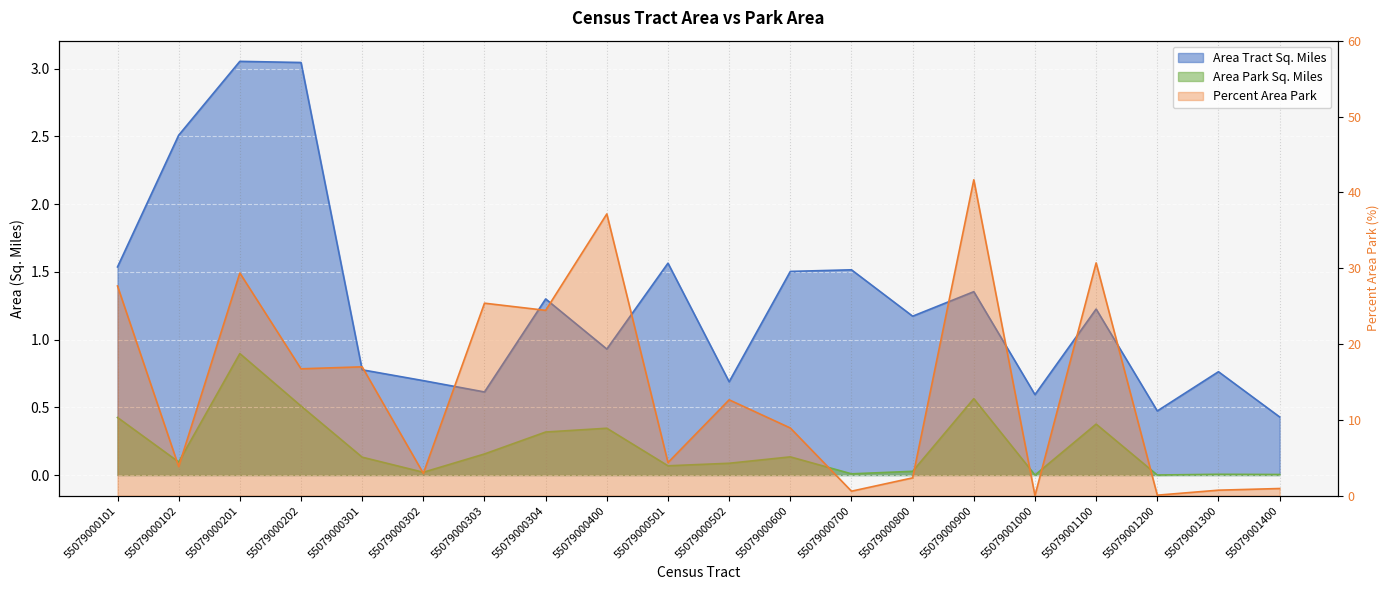

Rank the categories by Area Park Sq. Miles value from highest to lowest.

55079000201, 55079000900, 55079000202, 55079000101, 55079001100, 55079000400, 55079000304, 55079000303, 55079000600, 55079000301, 55079000102, 55079000502, 55079000501, 55079000800, 55079000302, 55079000700, 55079001300, 55079001400, 55079001200, 55079001000